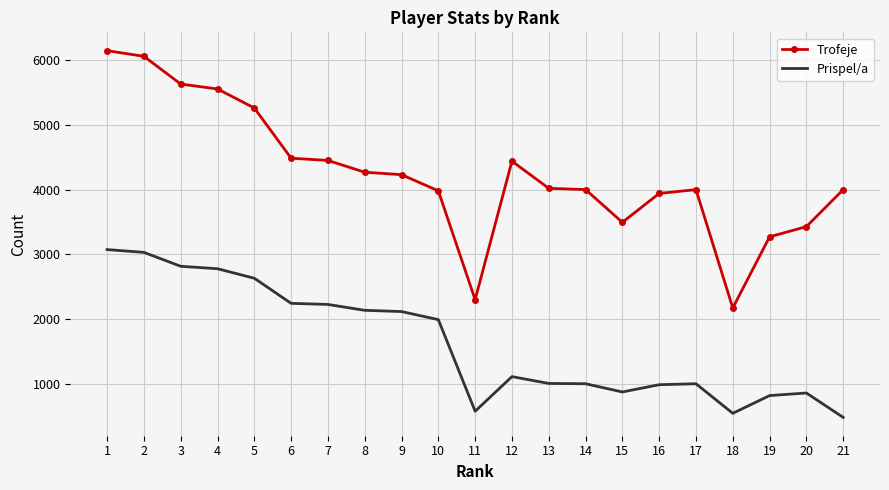

The Trofeje series shows 6062 at 2. True or false?

True